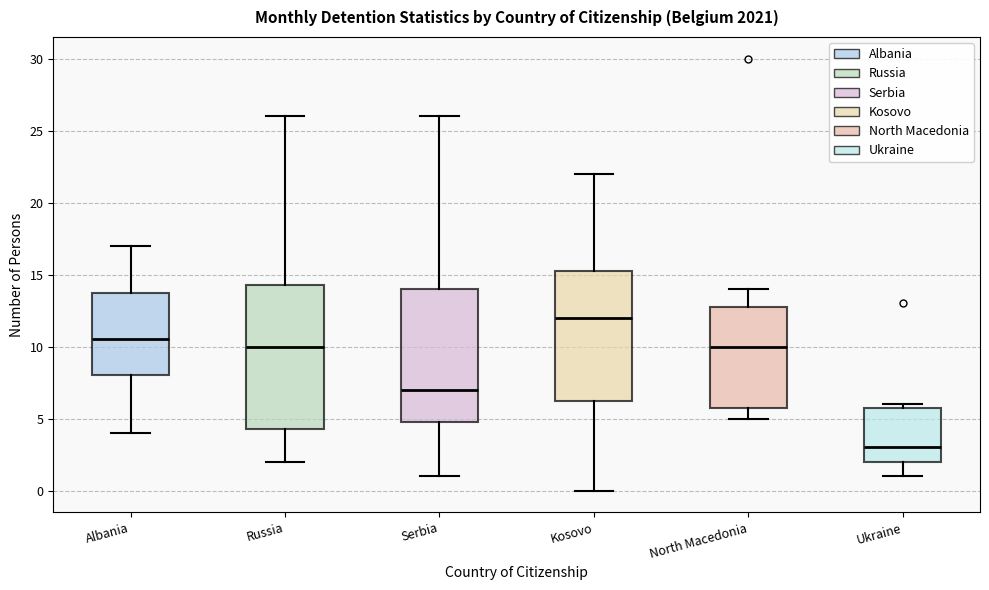

Where does the upper whisker of the box for Russia end on the y-axis? The values are not printed on the chart, so give them approximately, as read against the axis.

26.0